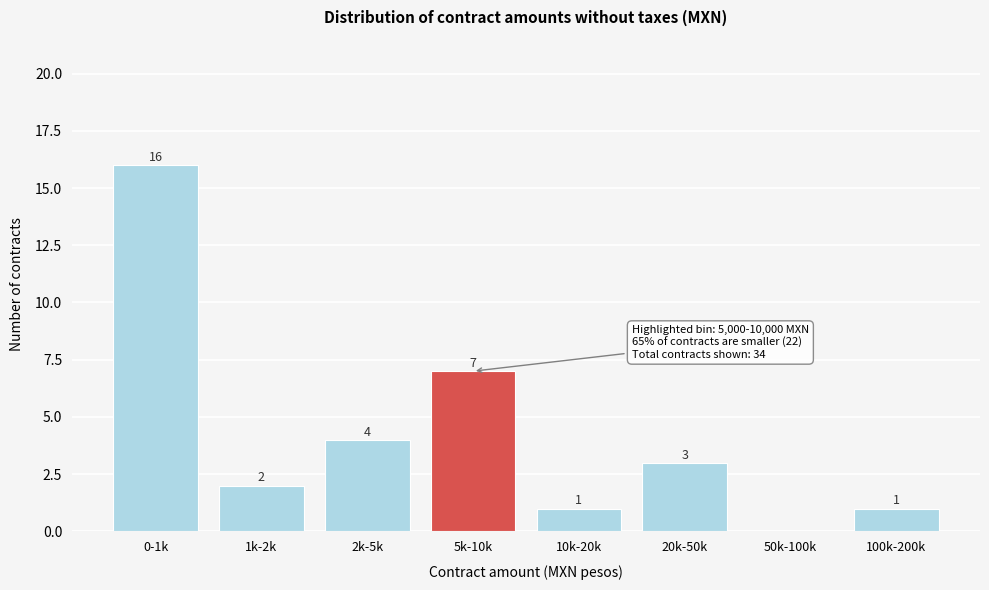

Reading left to right, list all the values displayed in this chart.

0-1k=16	1k-2k=2	2k-5k=4	5k-10k=7	10k-20k=1	20k-50k=3	50k-100k=0	100k-200k=1